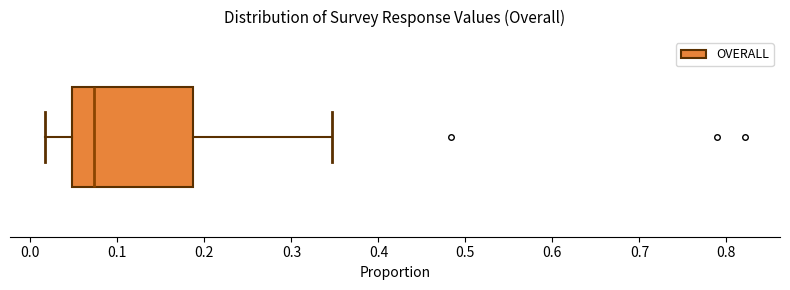

Where is the left edge of the box on the x-axis? The values are not printed on the chart, so give them approximately, as read against the axis.

0.05